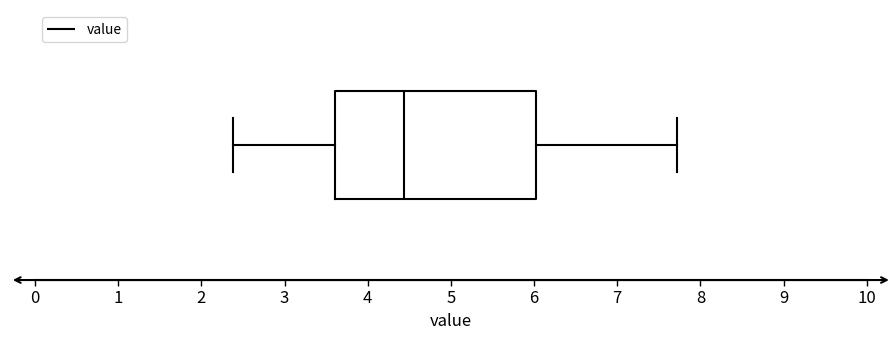

Transcribe this box plot: give where the median line is, the range the box spans, and where the two whiskers end, as read against the x-axis. The values are not printed on the chart, so give them approximately, as read against the axis.

median 4.4, box 3.6 to 6.0, whiskers 2.4 to 7.7